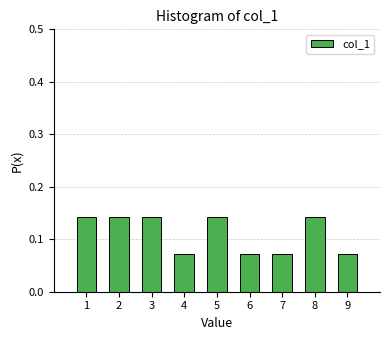

Which has a higher value, 6 or 3?

3